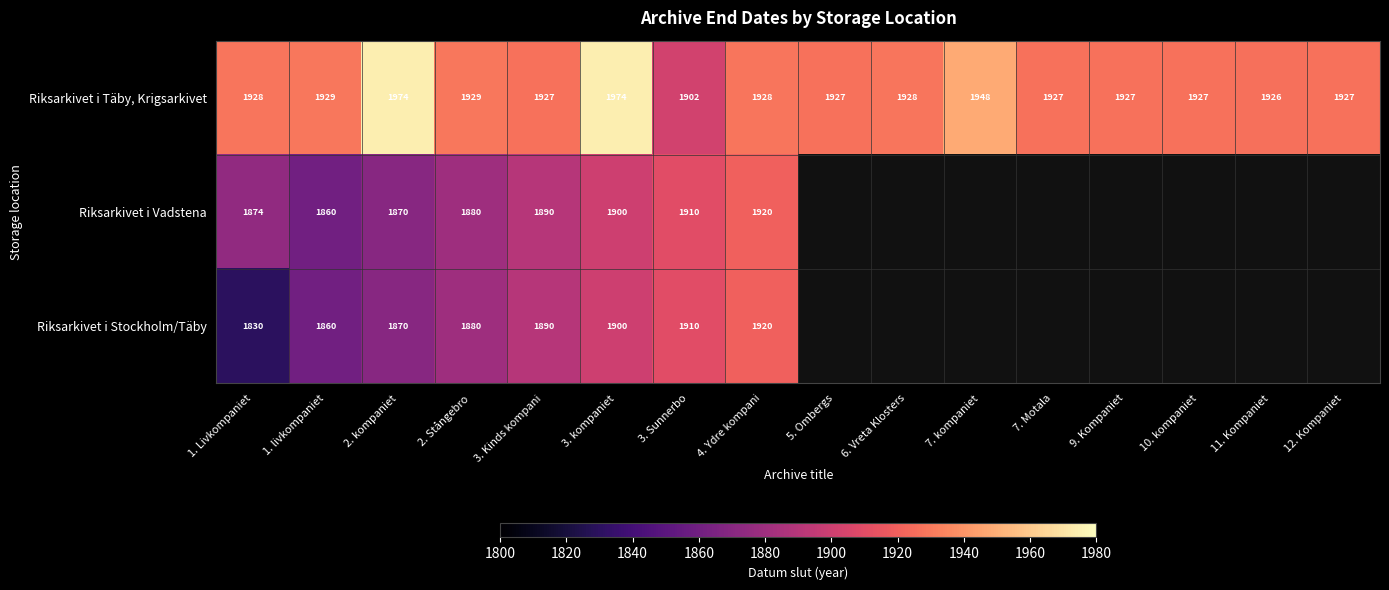

What is the difference between the maximum and minimum values in the Riksarkivet i Täby, Krigsarkivet series?

72